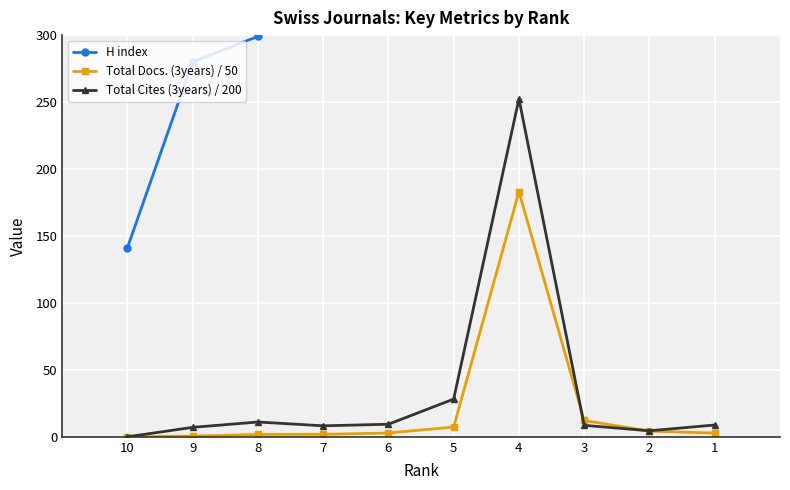

Reading left to right, what are all the values shown in this chart?

H index: 10=141.0	9=280.0	8=299.0	7=433.0	6=443.0	5=584.0	4=870.0	3=901.0	2=1132.0	1=1151.0
Total Docs. (3years) / 50: 10=0.0	9=0.5	8=1.7	7=1.8	6=2.9	5=7.3	4=183.1	3=12.2	2=4.2	1=2.8
Total Cites (3years) / 200: 10=0.0	9=7.1	8=11.1	7=8.2	6=9.4	5=28.2	4=252.4	3=8.6	2=4.5	1=8.8